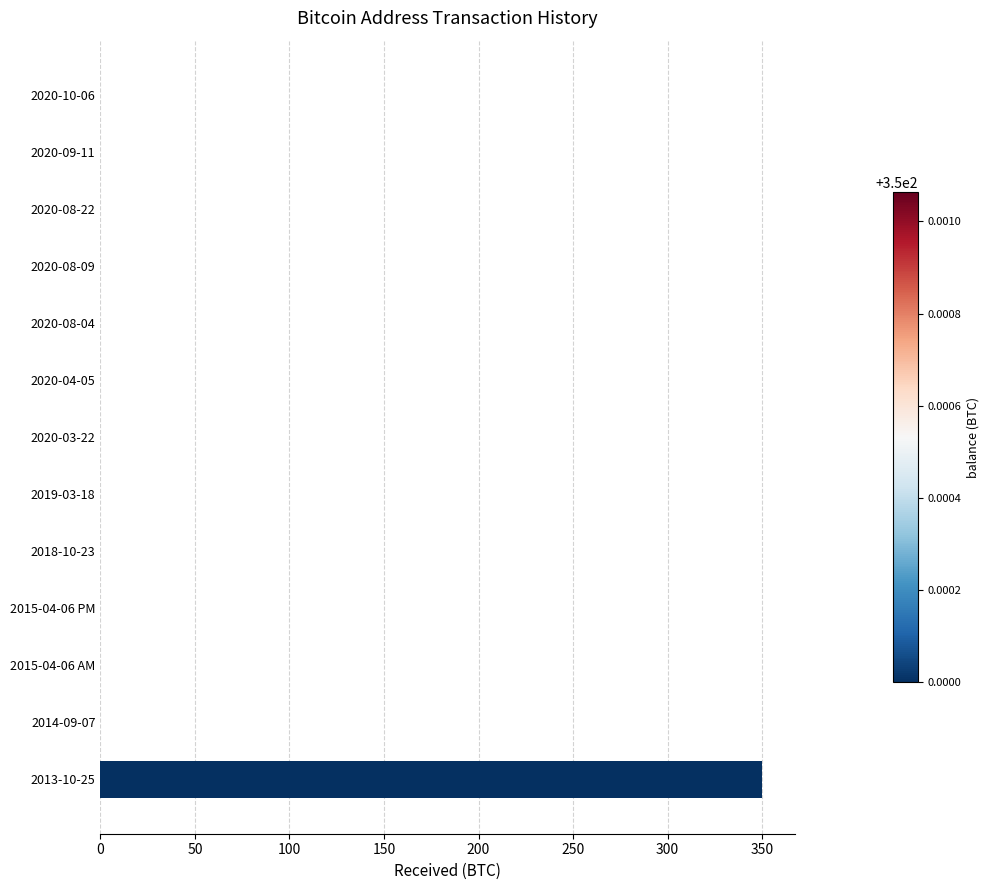

True or false: the data shows 0.0 at 2019-03-18.

True